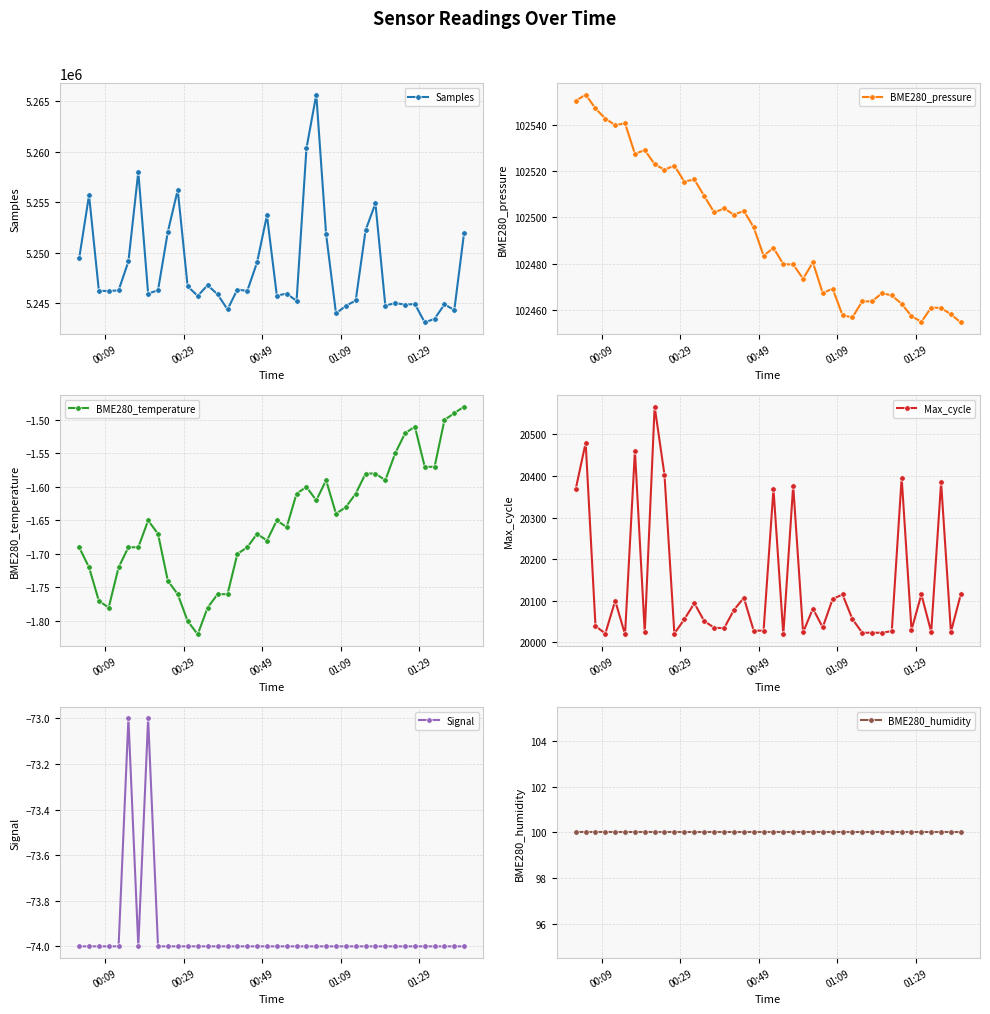

What are all the series names shown in the legend?

Samples, BME280_pressure, BME280_temperature, Max_cycle, Signal, BME280_humidity